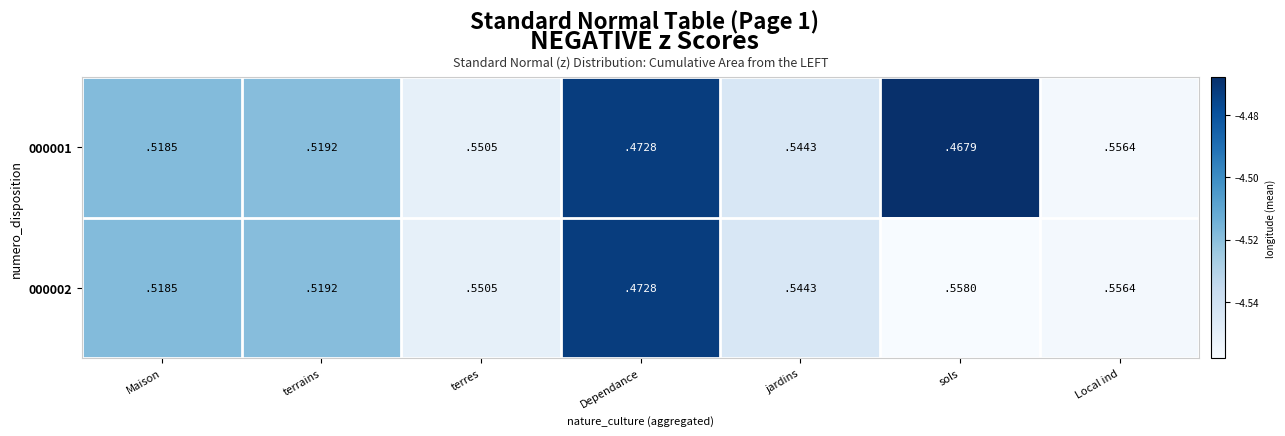

Which label corresponds to the largest value in the chart?

sols